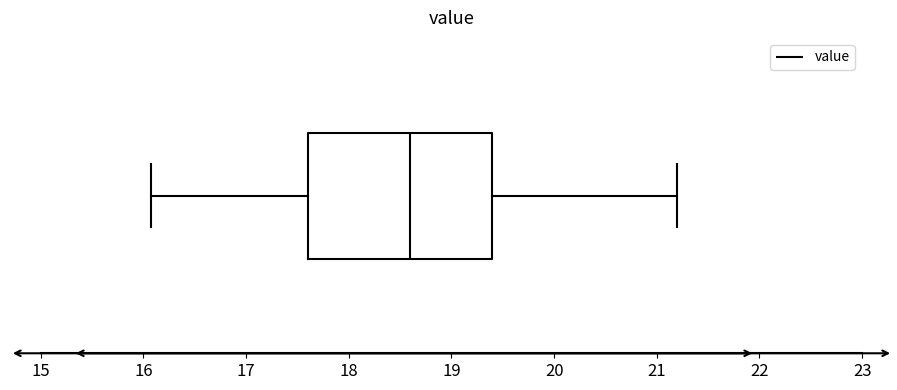

Read this box plot against the x-axis: the position of the median line, the range covered by the box, and the ends of both whiskers. The values are not printed on the chart, so give them approximately, as read against the axis.

median 18.6, box 17.6 to 19.4, whiskers 16.1 to 21.2